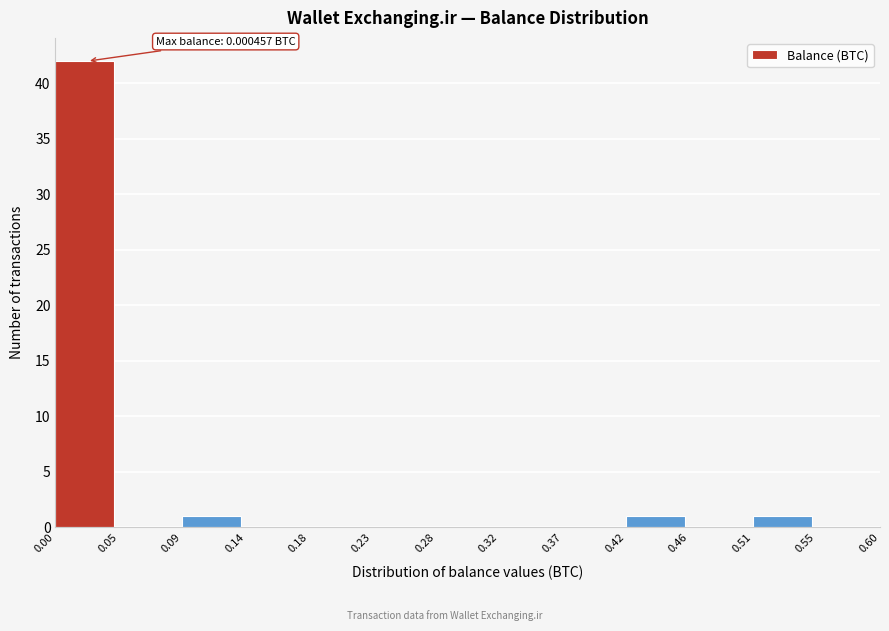

Over which range of the x-axis is the bar tallest?

0.00 to 0.05